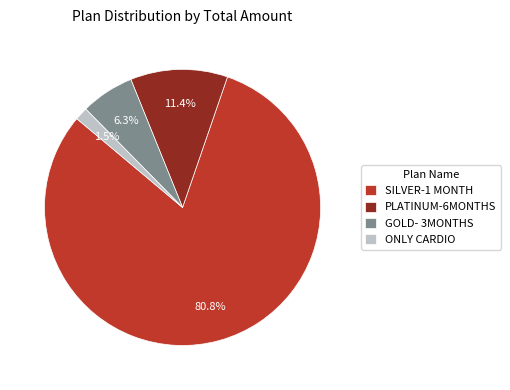

Which slice is the largest?

SILVER-1 MONTH